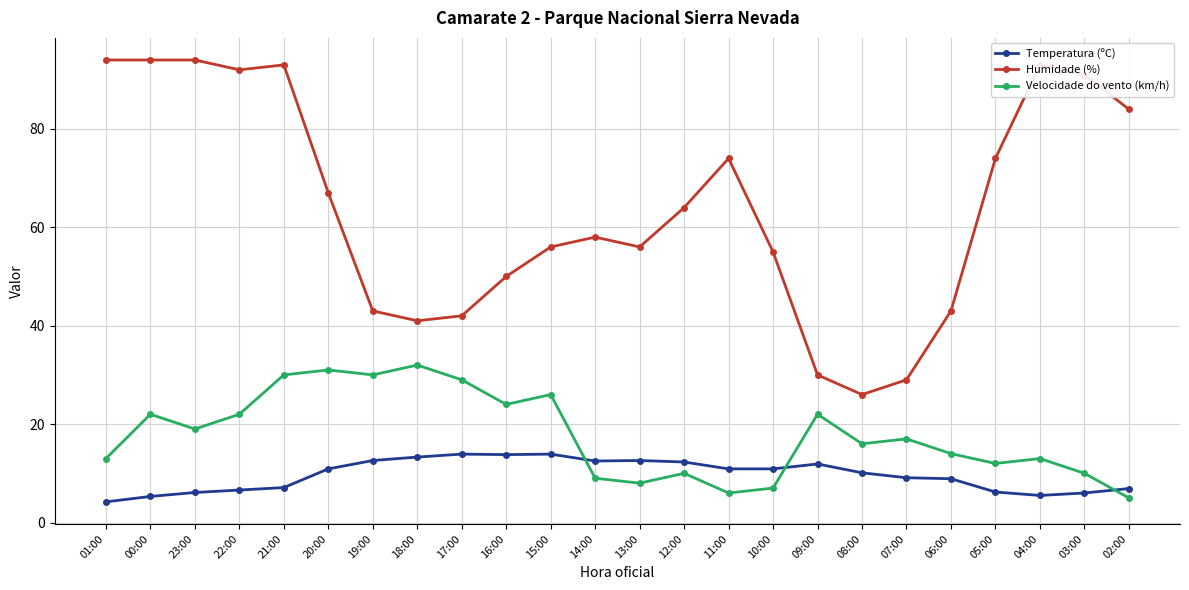

True or false: Velocidade do vento (km/h) has more than 2 interior local peaks.

True